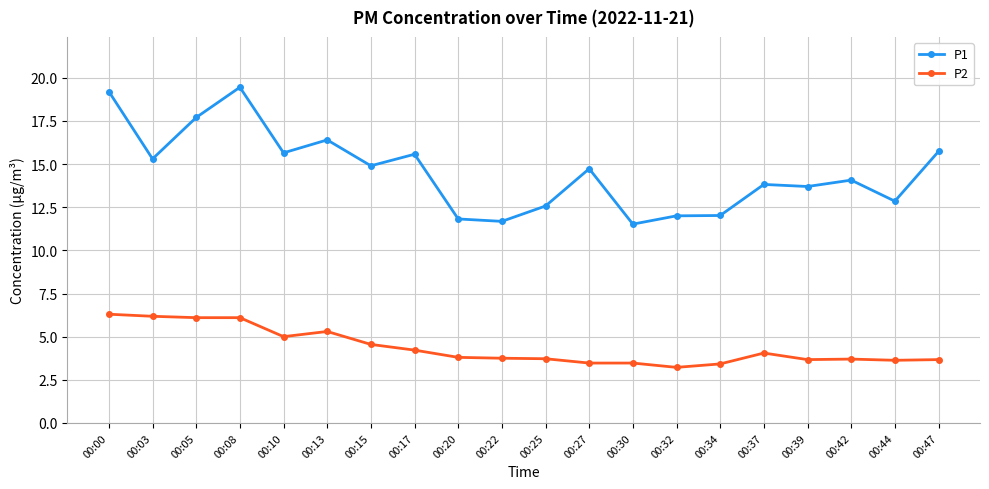

The P1 series shows 26.7 at 00:00. True or false?

False